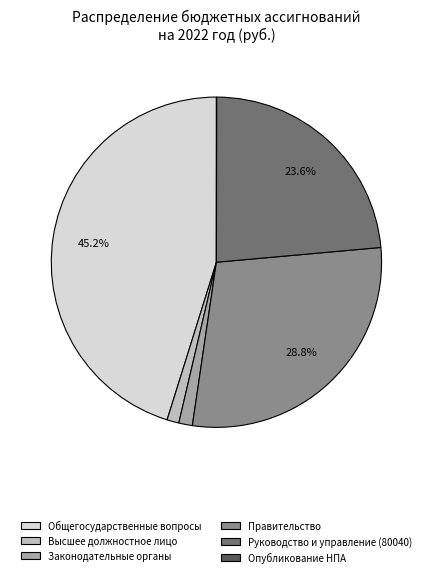

Which category has the biggest portion of the pie?

Общегосударственные вопросы